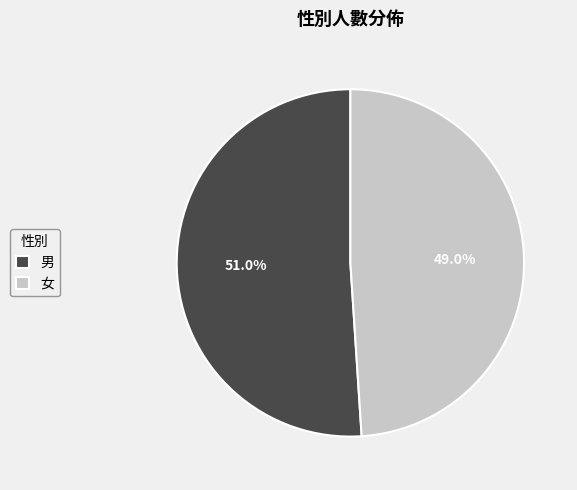

What is the smallest slice in the pie chart?

女